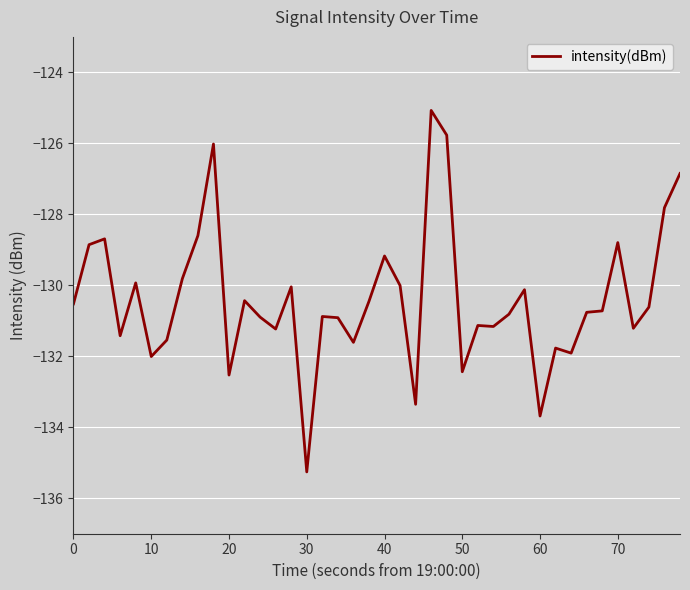

What is the smallest value displayed?

-135.3